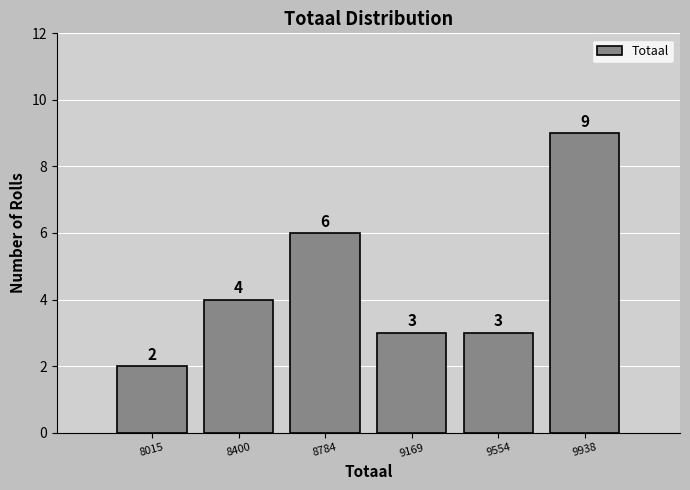

Reading left to right, transcribe this chart: for each bar, give the range it covers on the x-axis and its height. The bar edges are not printed on the chart, so give them approximately, as read against the axis.

7800 to 8200: 2
8200 to 8600: 4
8600 to 9000: 6
9000 to 9350: 3
9350 to 9750: 3
9750 to 10150: 9